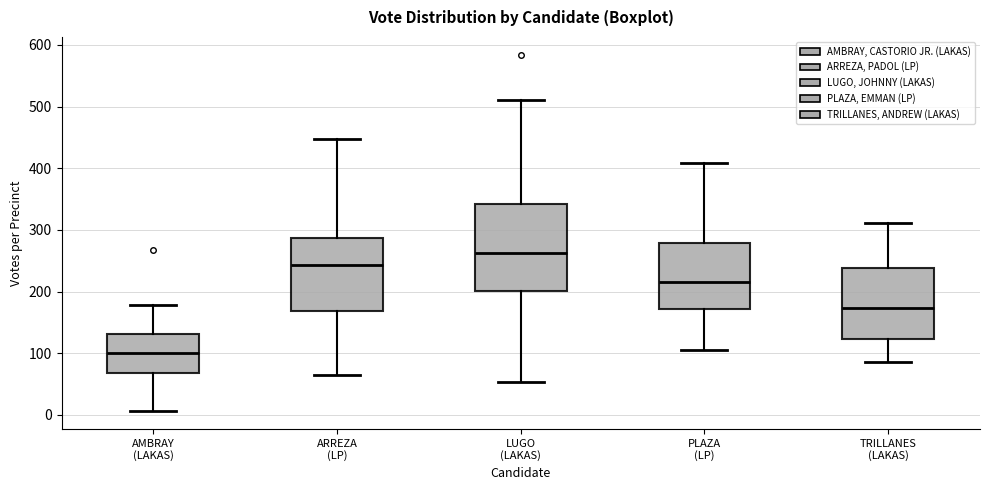

Where does the median line of the box for ARREZA (LP) sit on the y-axis? The values are not printed on the chart, so give them approximately, as read against the axis.

240